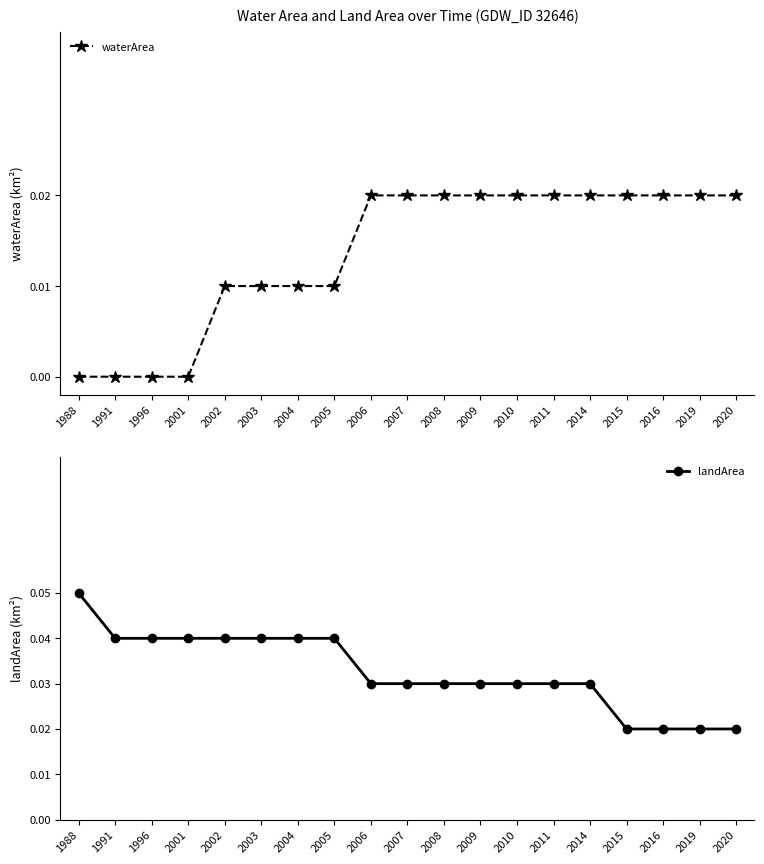

True or false: landArea and waterArea intersect in this chart.

False